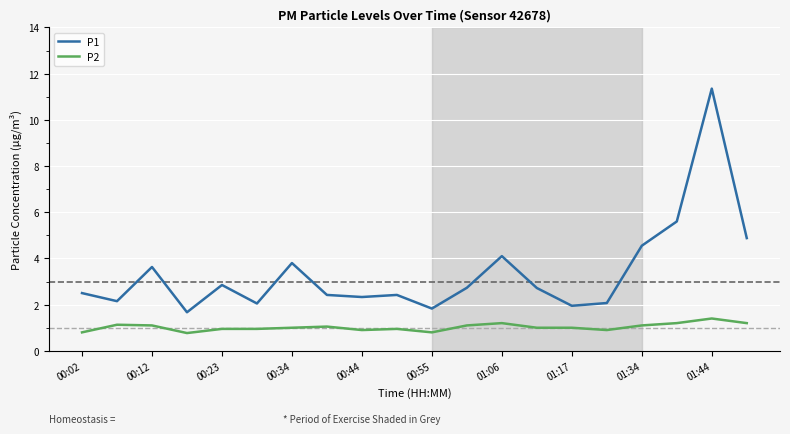

True or false: P2 has more than 0 points higher than both neighbors.

True